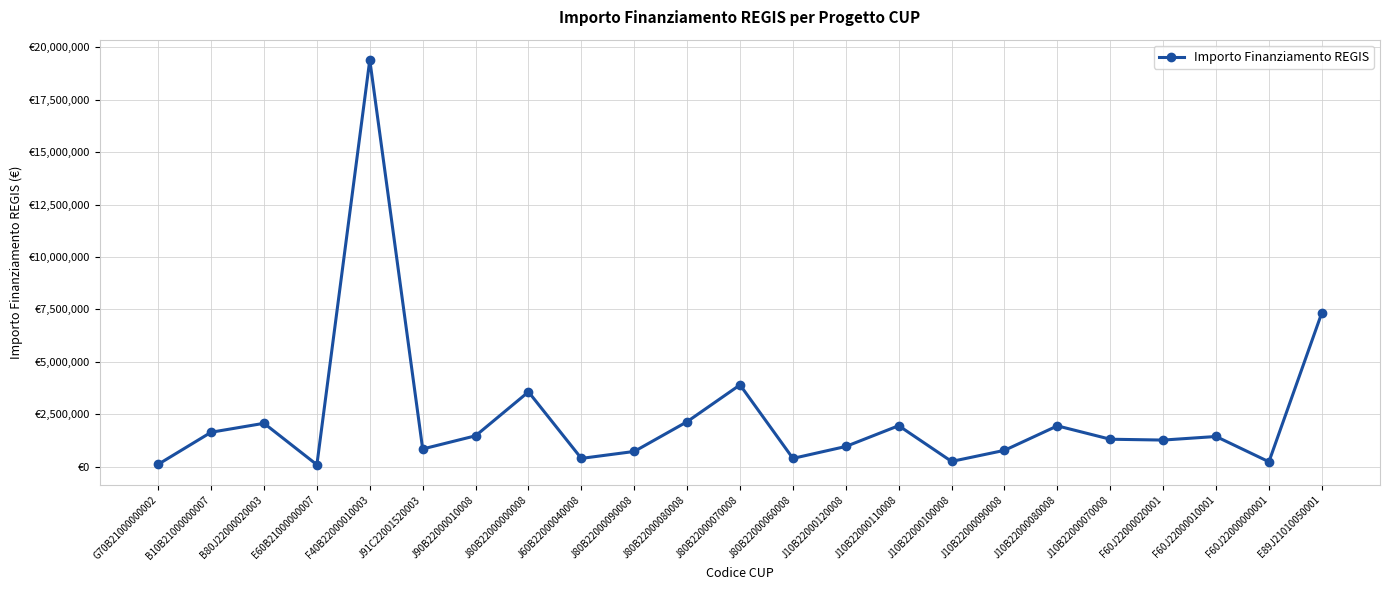

Does the chart have visible grid lines?

Yes